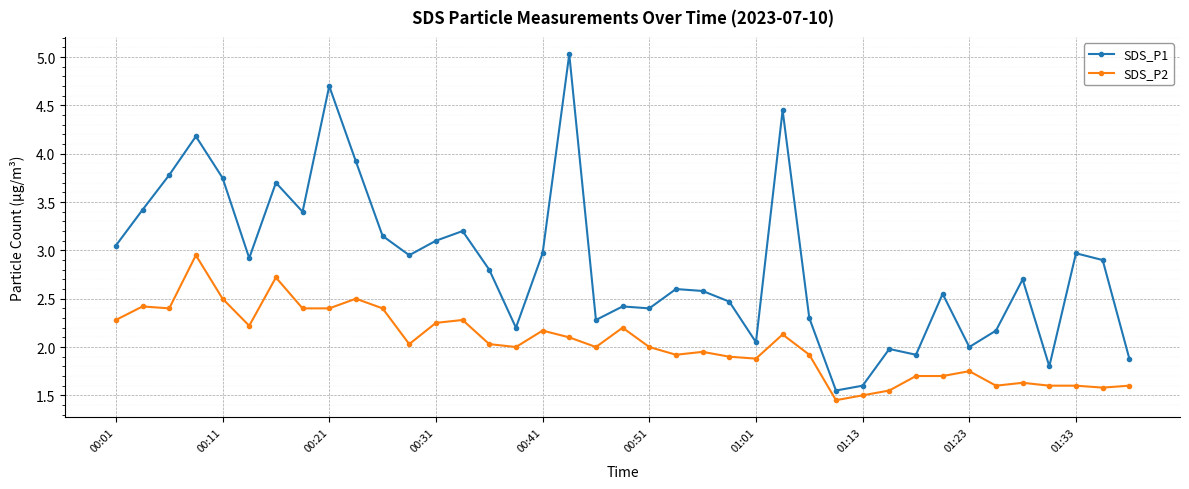

True or false: SDS_P2 and SDS_P1 intersect in this chart.

False